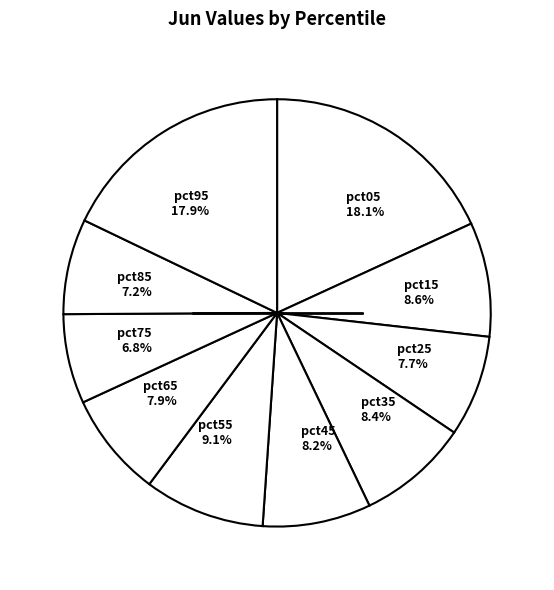

To the nearest percent, what is the average slice percentage?

10%